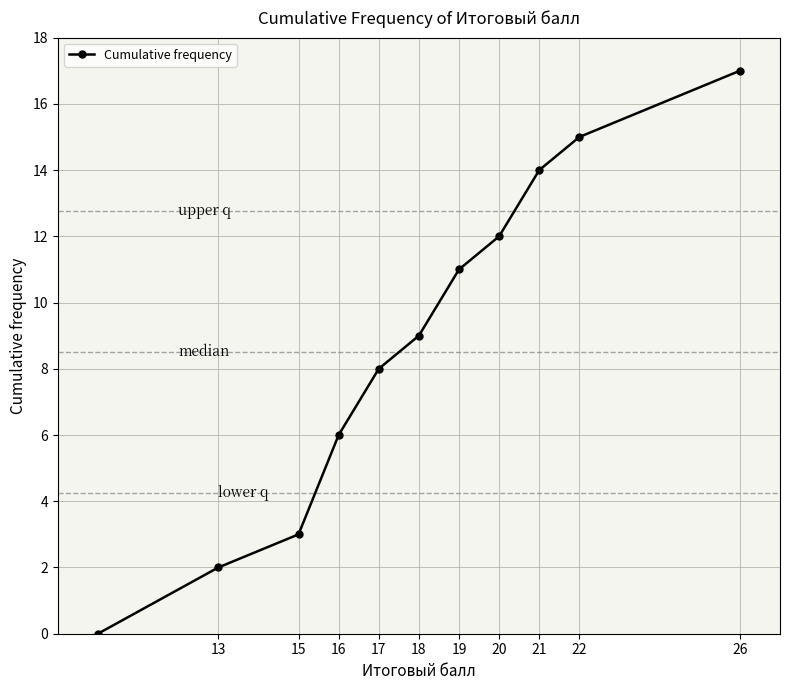

What is the maximum value shown in the chart?

17